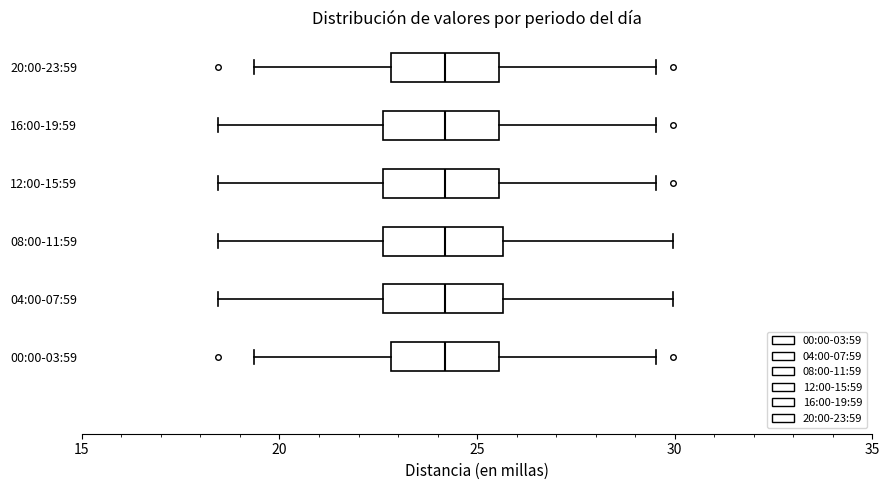

Reading bottom to top, read every box against the x-axis: the position of its median line, the range the box covers, and the ends of its whiskers. The values are not printed on the chart, so give them approximately, as read against the axis.

00:00-03:59: median 24.0, box 23.0 to 25.5, whiskers 19.5 to 29.5
04:00-07:59: median 24.0, box 22.5 to 25.5, whiskers 18.5 to 30.0
08:00-11:59: median 24.0, box 22.5 to 25.5, whiskers 18.5 to 30.0
12:00-15:59: median 24.0, box 22.5 to 25.5, whiskers 18.5 to 29.5
16:00-19:59: median 24.0, box 22.5 to 25.5, whiskers 18.5 to 29.5
20:00-23:59: median 24.0, box 23.0 to 25.5, whiskers 19.5 to 29.5